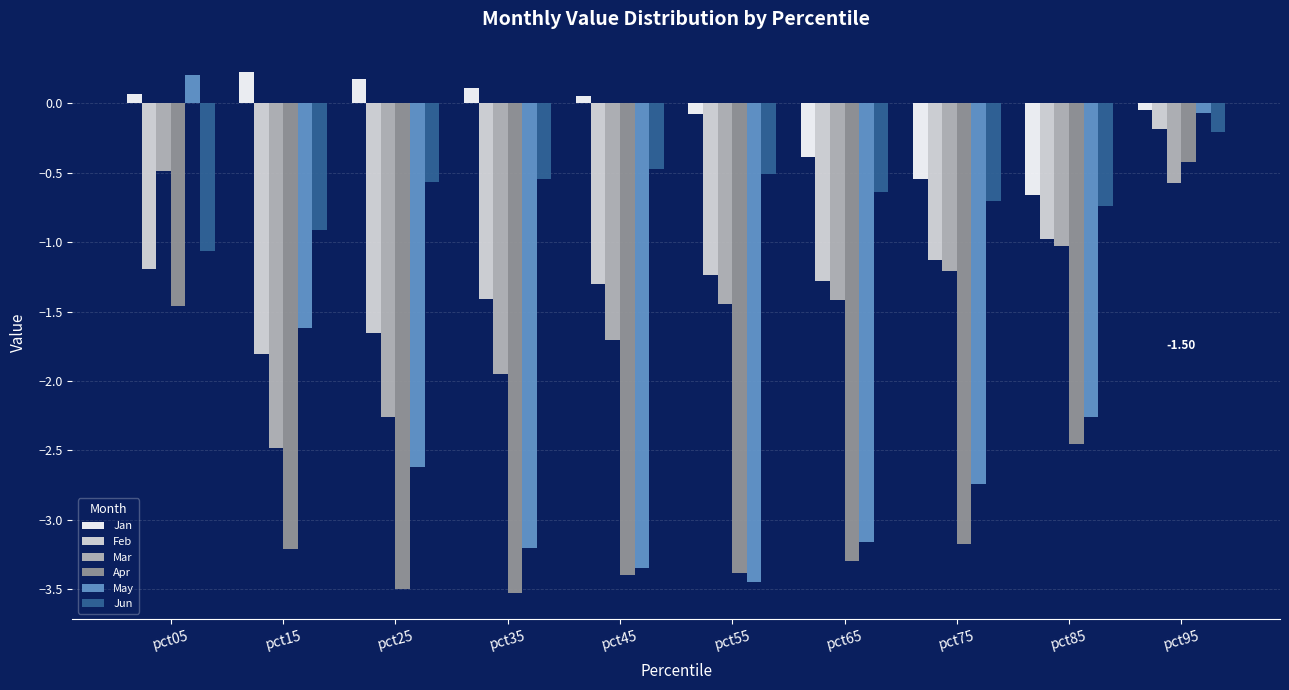

Count the number of categories in the chart.

10